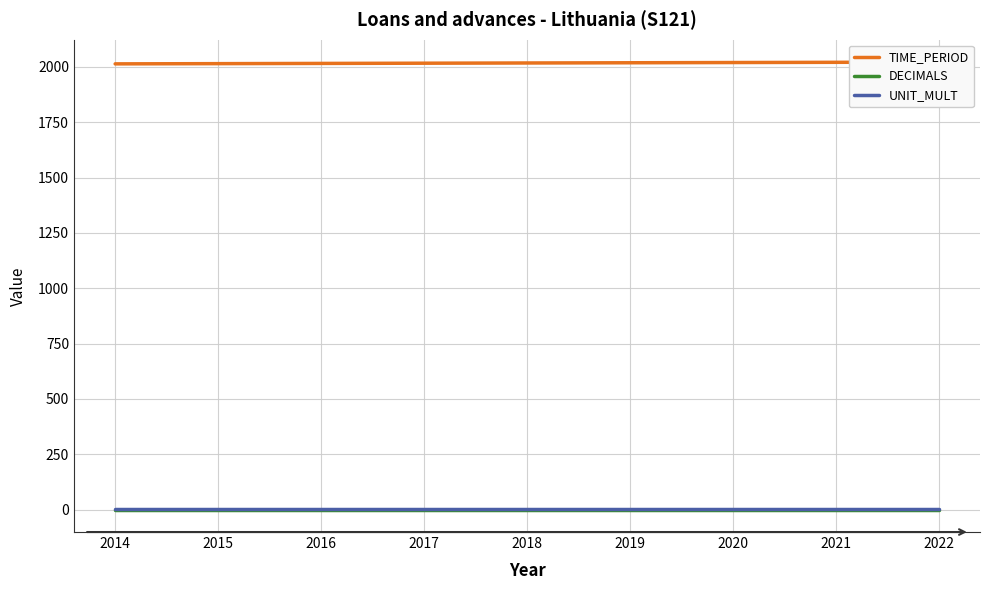

Reading right to left, transcribe all the data shown in this chart.

TIME_PERIOD: 2022	2021	2020	2019	2018	2017	2016	2015	2014
DECIMALS: 0	0	0	0	0	0	0	0	0
UNIT_MULT: 3	3	3	3	3	3	3	3	3